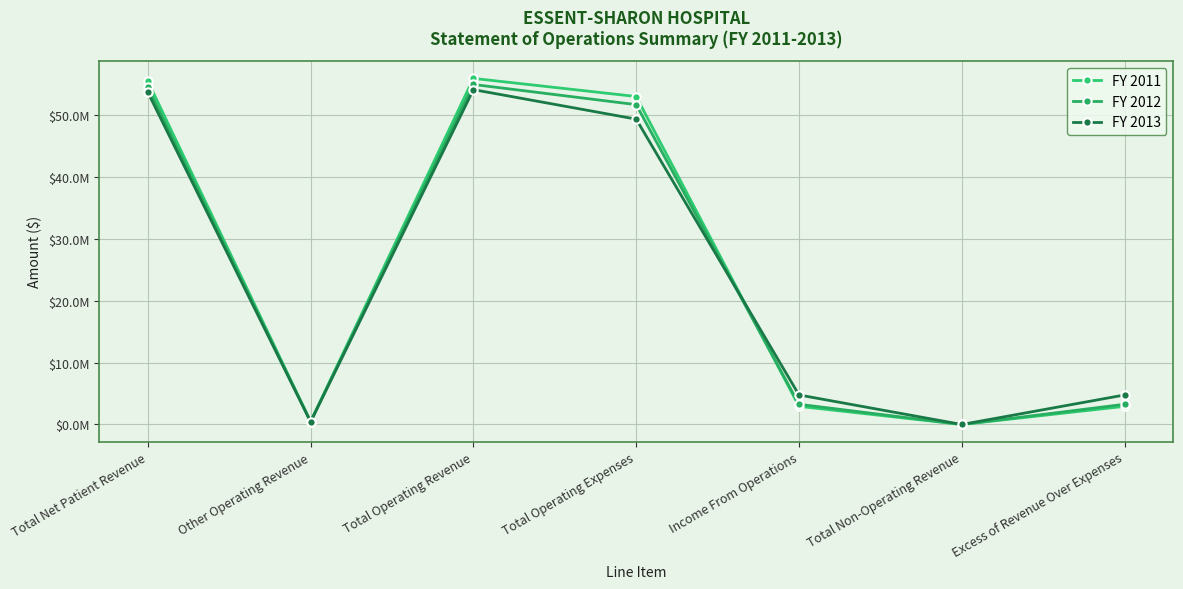

Does the chart have visible grid lines?

Yes